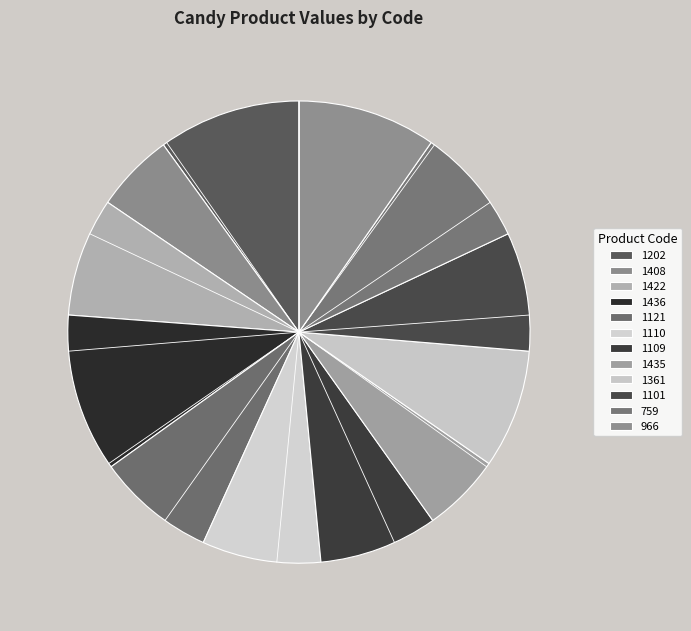

What is the ratio of the value at 1422 to the value at 1408?

1.5